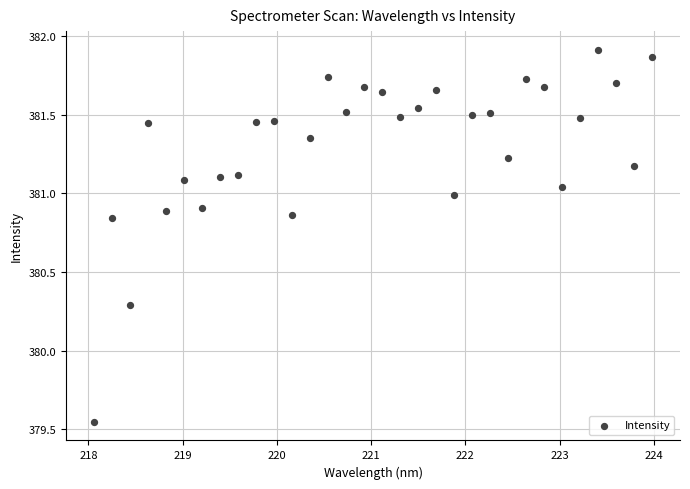

What Y value in the scatter plot is closest to 380?

380.3